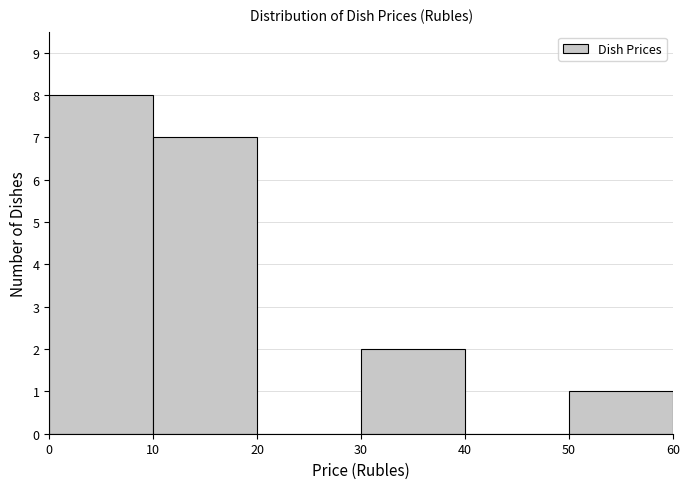

Reading left to right, list every bar in this chart as the range it spans on the x-axis followed by its height. The values are not printed on the chart, so give them approximately, as read against the axis.

0 to 10: 8
10 to 20: 7
20 to 30: 0
30 to 40: 2
40 to 50: 0
50 to 60: 1